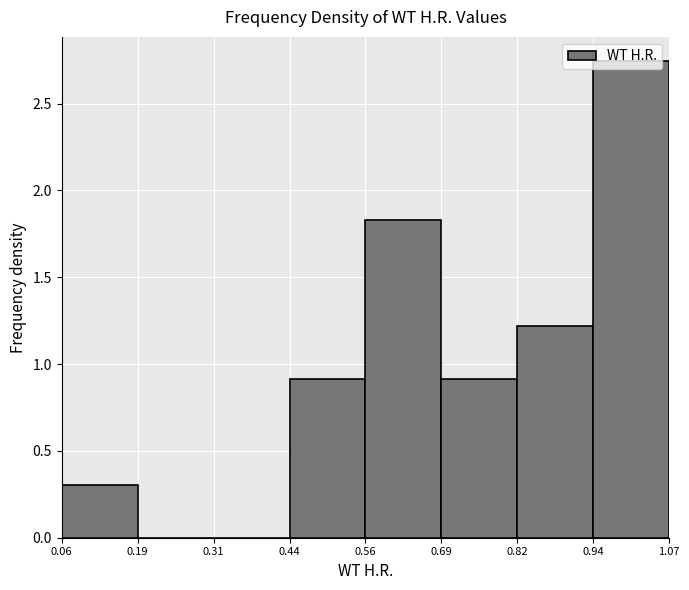

Reading left to right, list every bar in this chart as the range it spans on the x-axis followed by its height. The values are not printed on the chart, so give them approximately, as read against the axis.

0.06 to 0.19: 0.30
0.19 to 0.31: 0
0.31 to 0.44: 0
0.44 to 0.56: 0.90
0.56 to 0.69: 1.85
0.69 to 0.82: 0.90
0.82 to 0.94: 1.20
0.94 to 1.07: 2.75